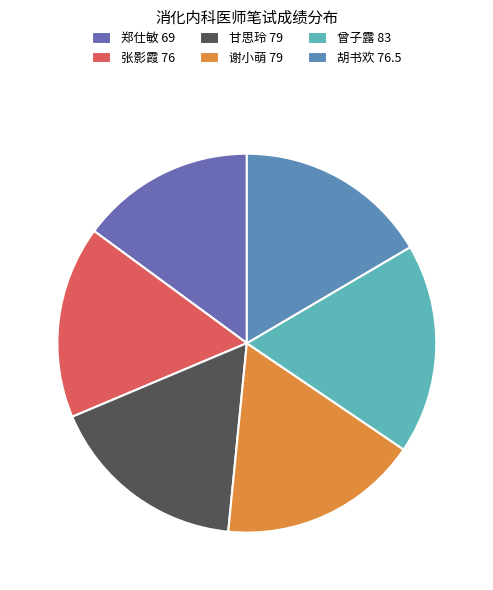

What is the smallest slice in the pie chart?

郑仕敏